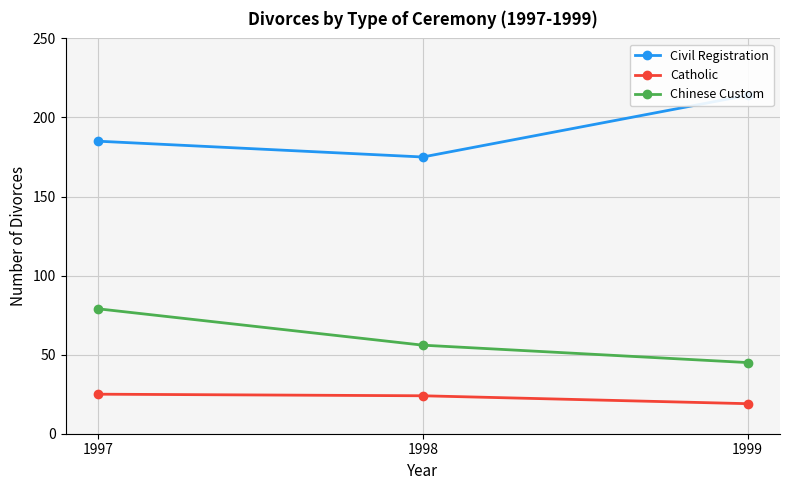

Reading left to right, extract all data points from this chart.

Civil Registration: 1997=185	1998=175	1999=214
Catholic: 1997=25	1998=24	1999=19
Chinese Custom: 1997=79	1998=56	1999=45